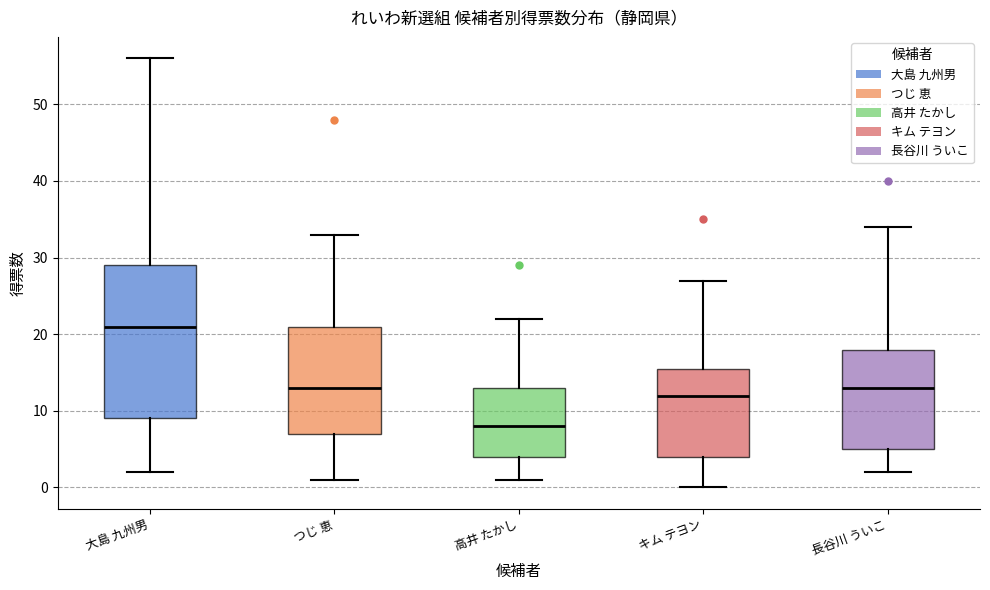

Reading left to right, transcribe this box plot: for each box, give where its median line is, the range the box spans, and where its two whiskers end, as read against the y-axis. The values are not printed on the chart, so give them approximately, as read against the axis.

大島 九州男: median 21, box 9 to 29, whiskers 2 to 56
つじ 恵: median 13, box 7 to 21, whiskers 1 to 33
高井 たかし: median 8, box 4 to 13, whiskers 1 to 22
キム テヨン: median 12, box 4 to 16, whiskers 0 to 27
長谷川 ういこ: median 13, box 5 to 18, whiskers 2 to 34